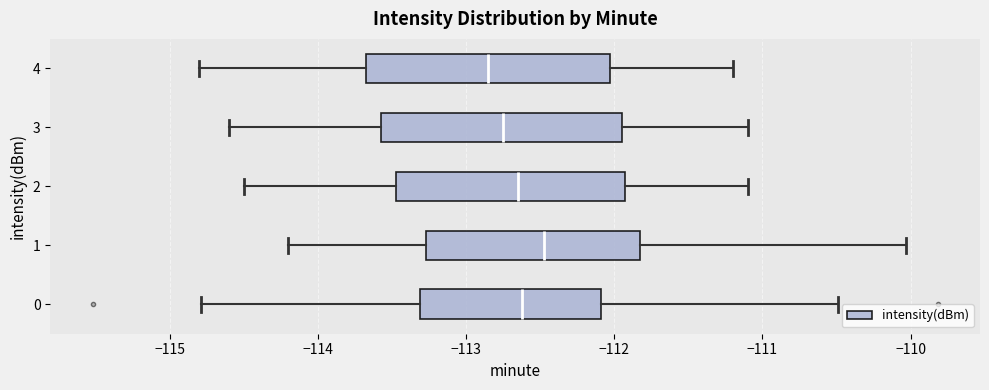

Reading bottom to top, read every box against the x-axis: the position of its median line, the range the box covers, and the ends of its whiskers. The values are not printed on the chart, so give them approximately, as read against the axis.

0: median -112.6, box -113.3 to -112.1, whiskers -114.8 to -110.5
1: median -112.5, box -113.3 to -111.8, whiskers -114.2 to -110.0
2: median -112.6, box -113.5 to -111.9, whiskers -114.5 to -111.1
3: median -112.7, box -113.6 to -111.9, whiskers -114.6 to -111.1
4: median -112.8, box -113.7 to -112.0, whiskers -114.8 to -111.2